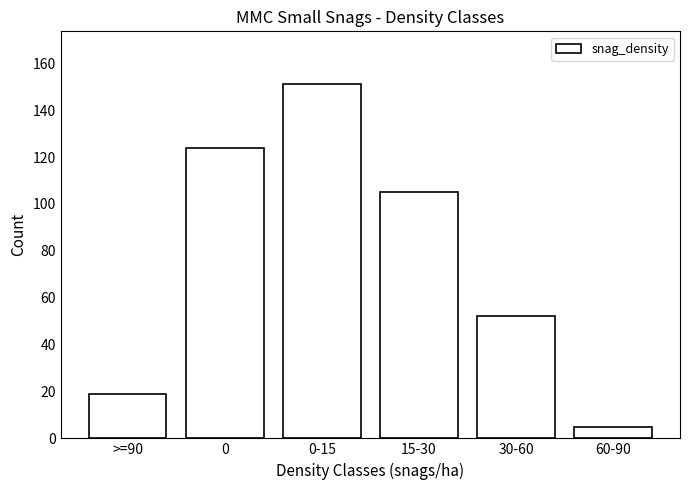

Reading left to right, extract all data points from this chart.

>=90=19	0=124	0-15=151	15-30=105	30-60=52	60-90=5